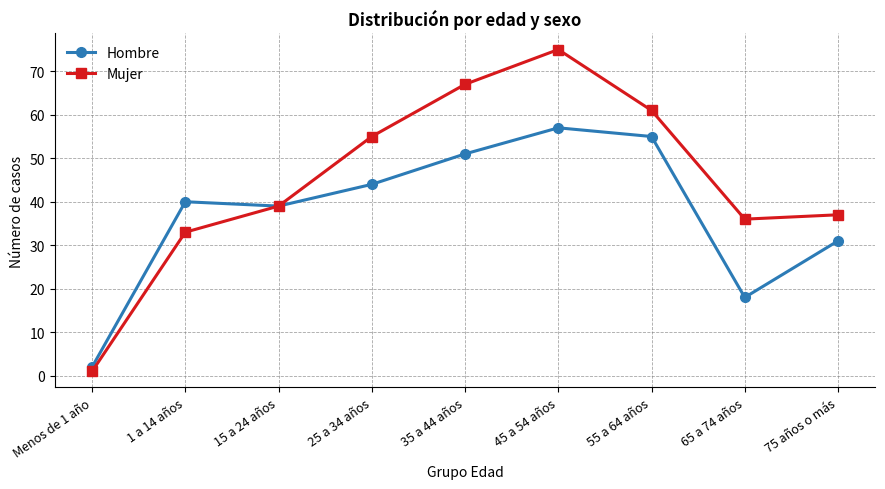

Where is the first local maximum for Hombre?

1 a 14 años